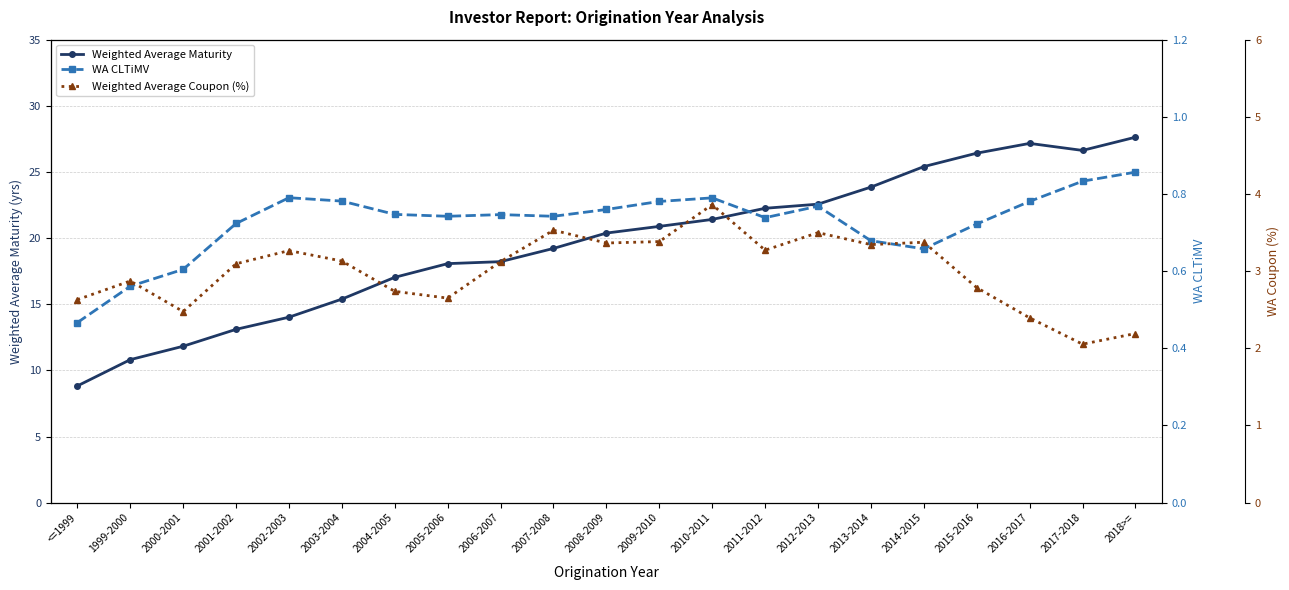

What is the difference between the highest and lowest values at 2000-2001?

11.2